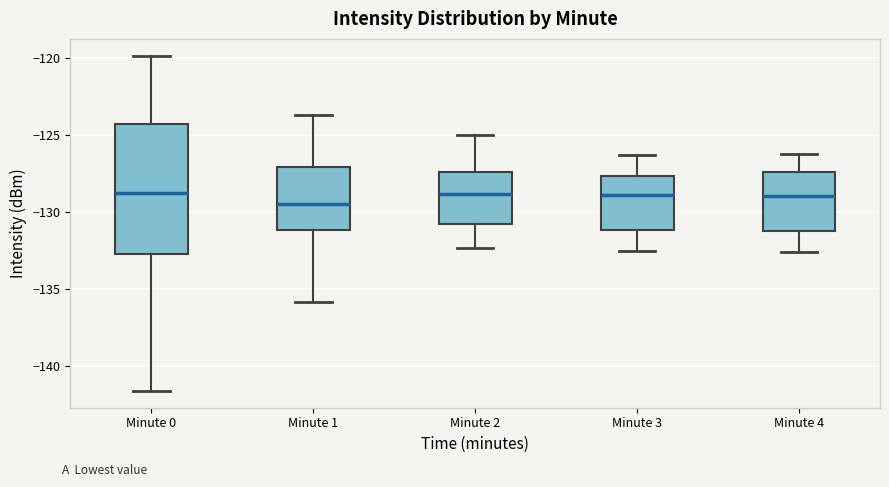

Reading left to right, transcribe this box plot: for each box, give where its median line is, the range the box spans, and where its two whiskers end, as read against the y-axis. The values are not printed on the chart, so give them approximately, as read against the axis.

Minute 0: median -129.0, box -132.5 to -124.5, whiskers -141.5 to -120.0
Minute 1: median -129.5, box -131.0 to -127.0, whiskers -136.0 to -123.5
Minute 2: median -129.0, box -131.0 to -127.5, whiskers -132.5 to -125.0
Minute 3: median -129.0, box -131.0 to -127.5, whiskers -132.5 to -126.5
Minute 4: median -129.0, box -131.0 to -127.5, whiskers -132.5 to -126.0